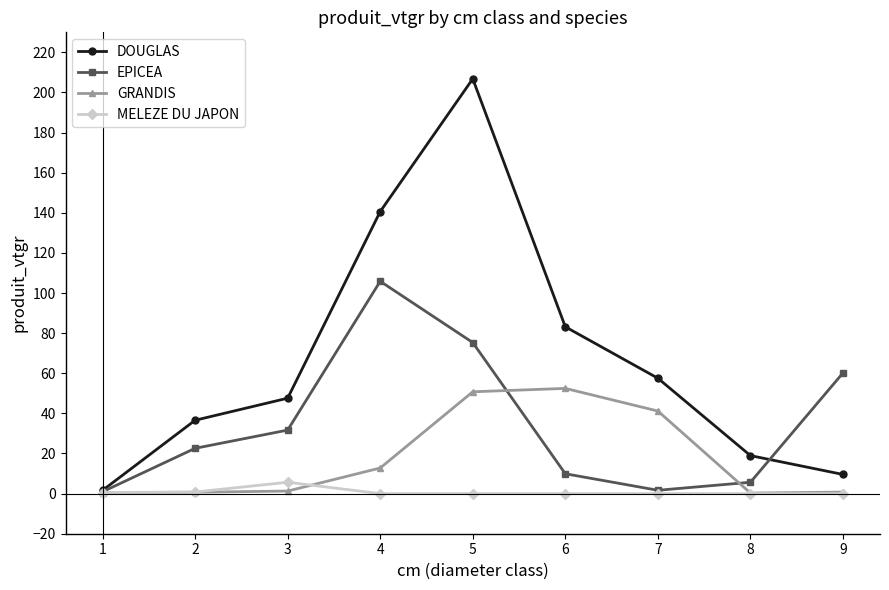

Is this an area chart (filled region under the line)?

No